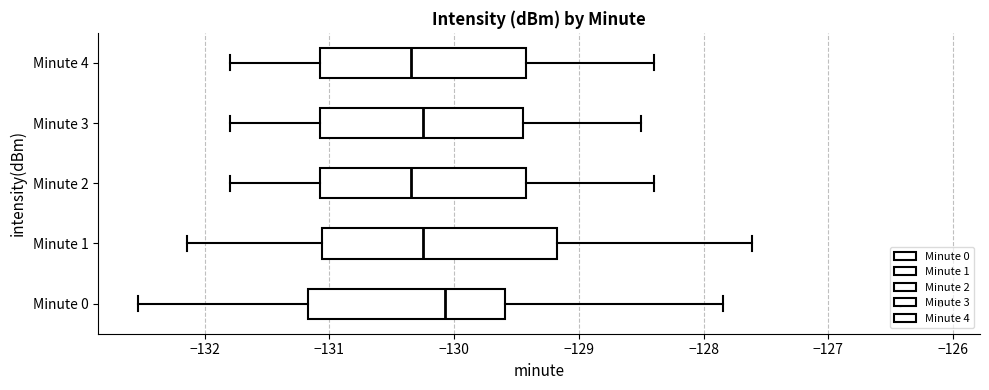

Reading bottom to top, transcribe this box plot: for each box, give where its median line is, the range the box spans, and where its two whiskers end, as read against the x-axis. The values are not printed on the chart, so give them approximately, as read against the axis.

Minute 0: median -130.1, box -131.2 to -129.6, whiskers -132.5 to -127.8
Minute 1: median -130.2, box -131.1 to -129.2, whiskers -132.1 to -127.6
Minute 2: median -130.3, box -131.1 to -129.4, whiskers -131.8 to -128.4
Minute 3: median -130.2, box -131.1 to -129.4, whiskers -131.8 to -128.5
Minute 4: median -130.3, box -131.1 to -129.4, whiskers -131.8 to -128.4